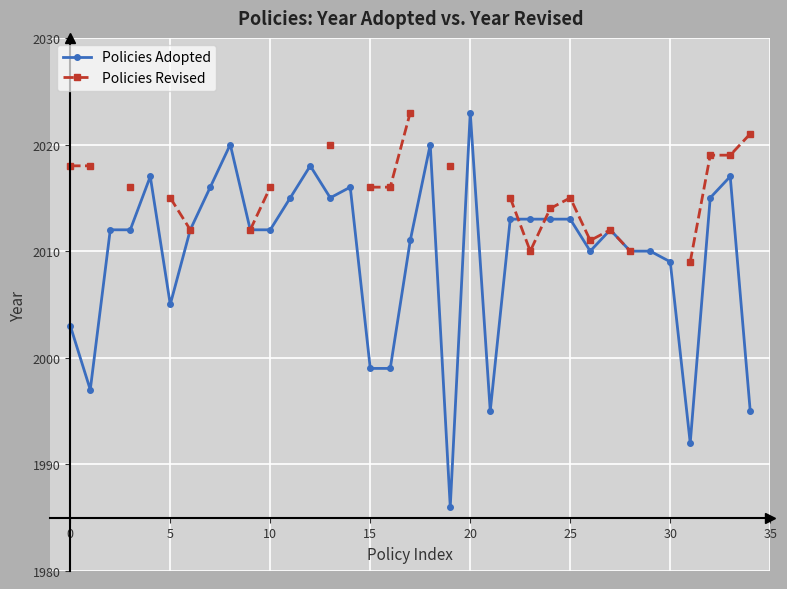

How many values in Policies Revised are above zero?

23